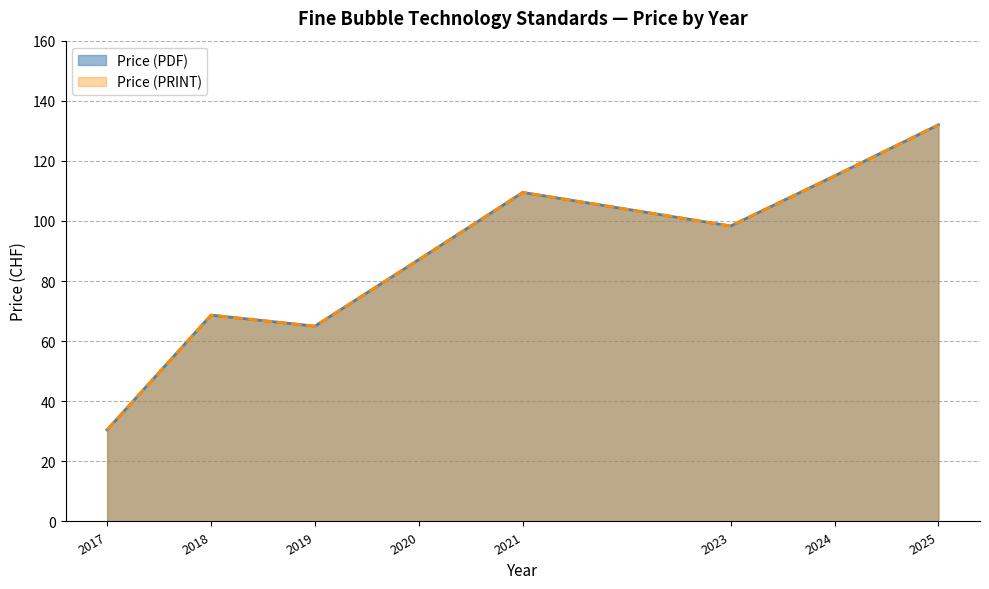

Does the chart have visible grid lines?

Yes